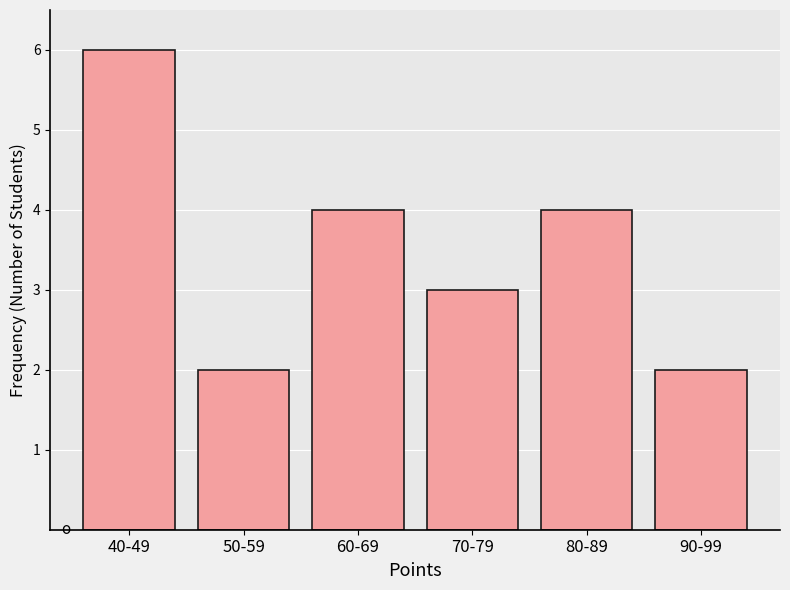

Reading left to right, list all the values displayed in this chart.

40-49=6	50-59=2	60-69=4	70-79=3	80-89=4	90-99=2